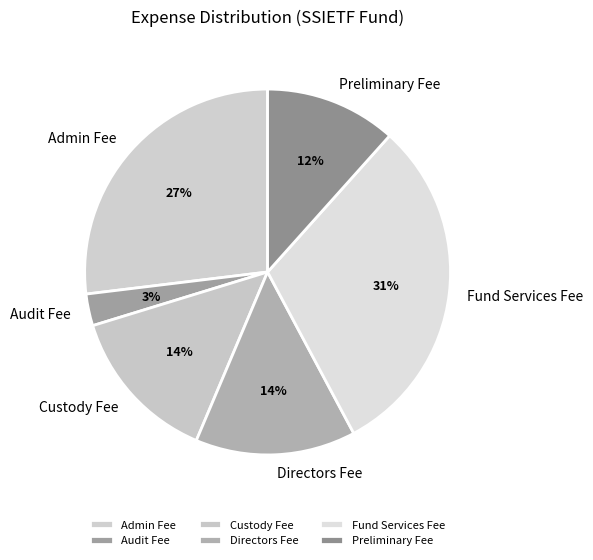

Which category has the biggest portion of the pie?

Fund Services Fee